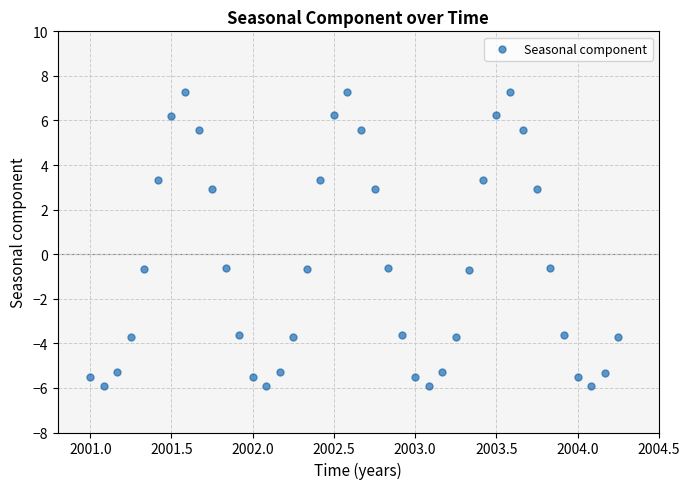

What is the range of Y values (max minus min)?

13.2